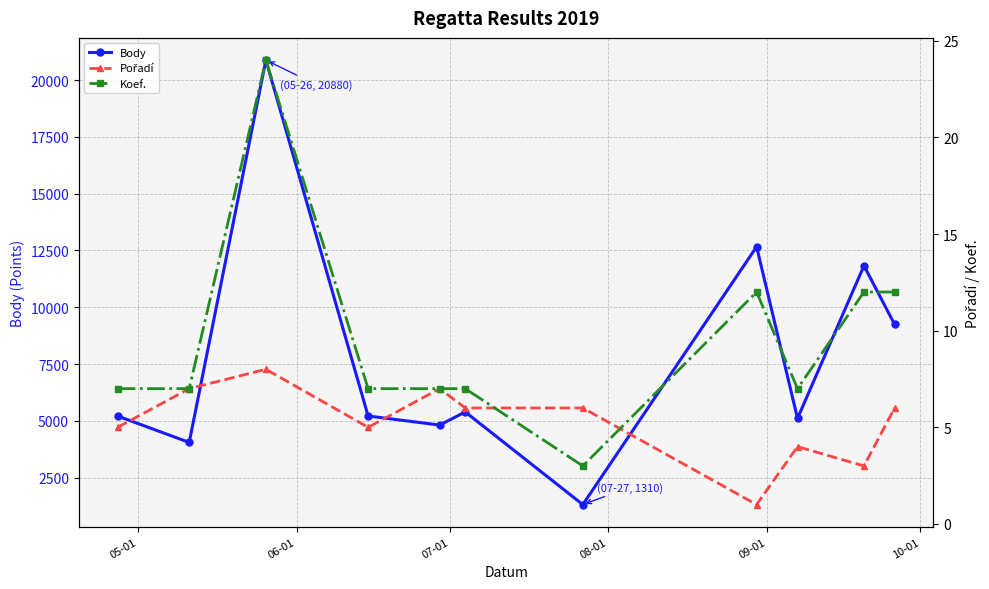

What is the difference between the second highest and second lowest values in the Koef. series?

5